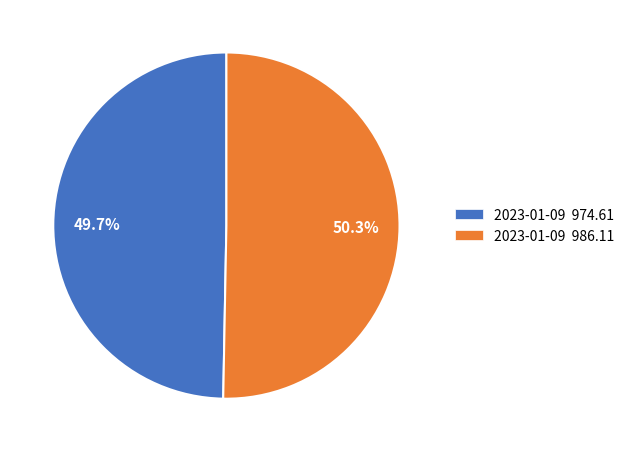

How many slices are in this pie chart?

2